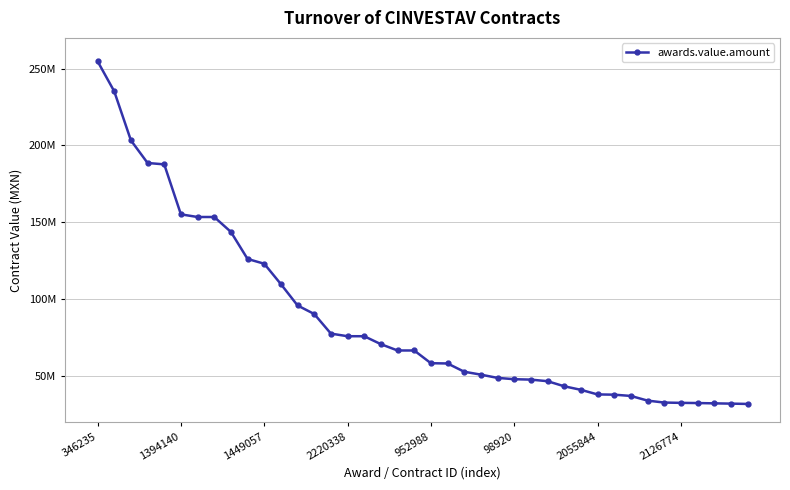

What is the sum of all values?

3489292248